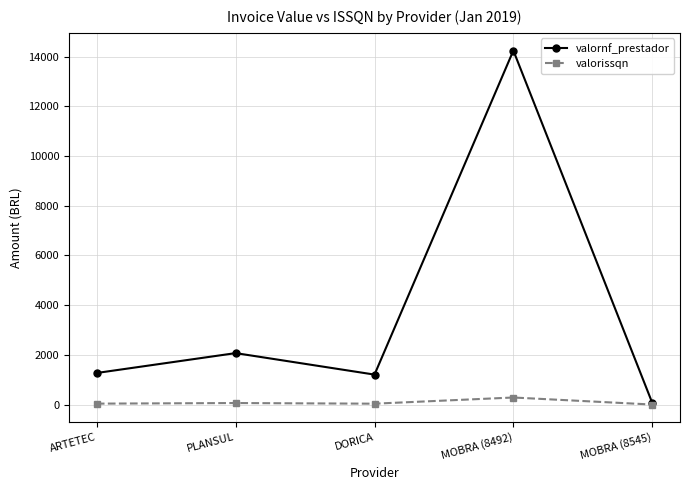

Where is the first local minimum for valornf_prestador?

DORICA